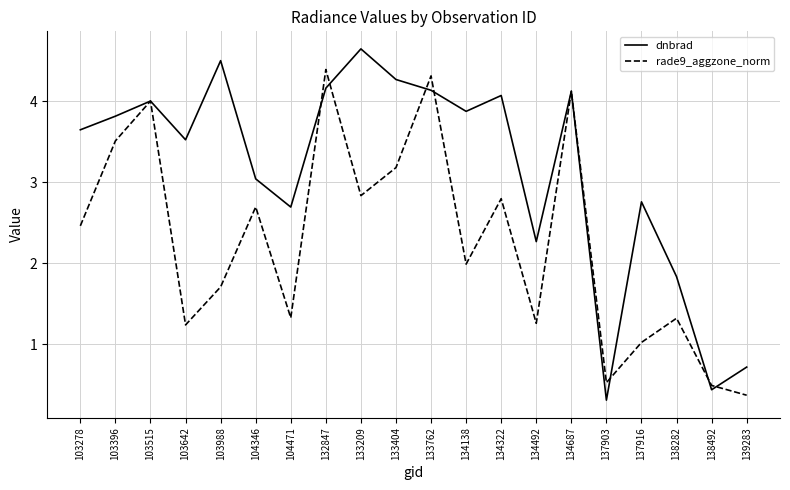

How many lines are shown in the chart?

2